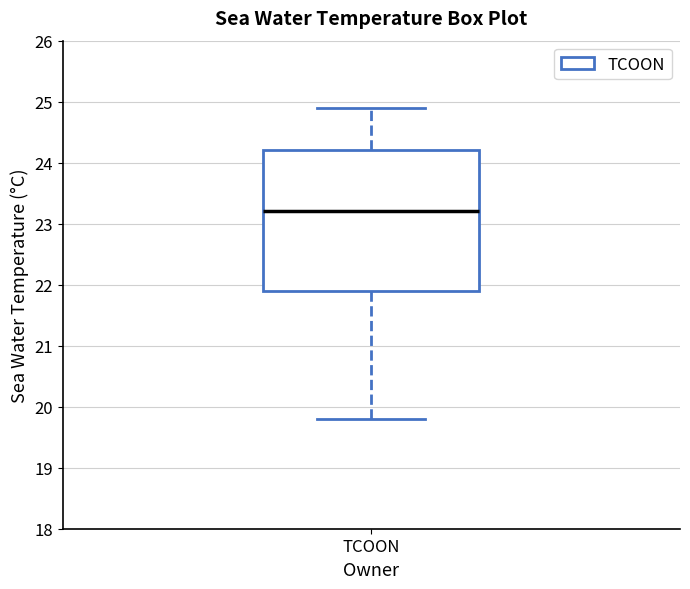

Read this box plot against the y-axis: the position of the median line, the range covered by the box, and the ends of both whiskers. The values are not printed on the chart, so give them approximately, as read against the axis.

median 23.2, box 21.9 to 24.2, whiskers 19.8 to 24.9